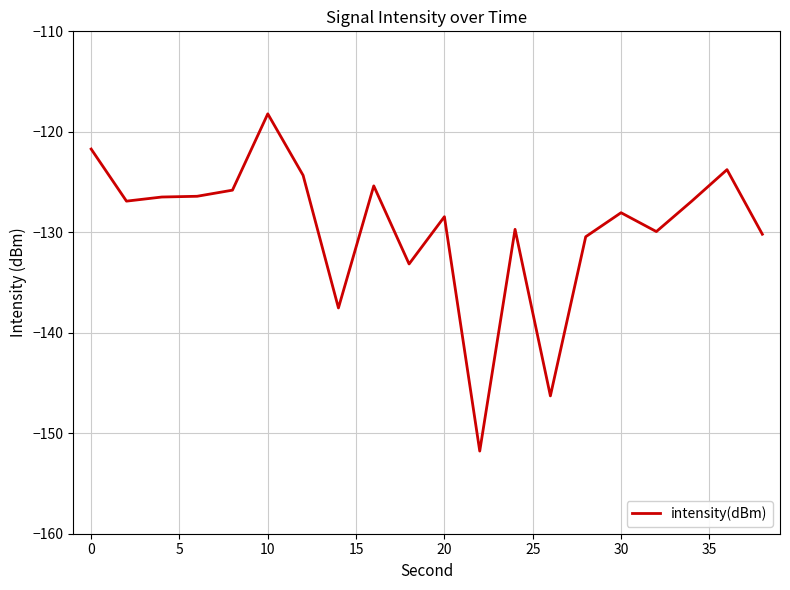

What is the greatest value displayed?

-118.2